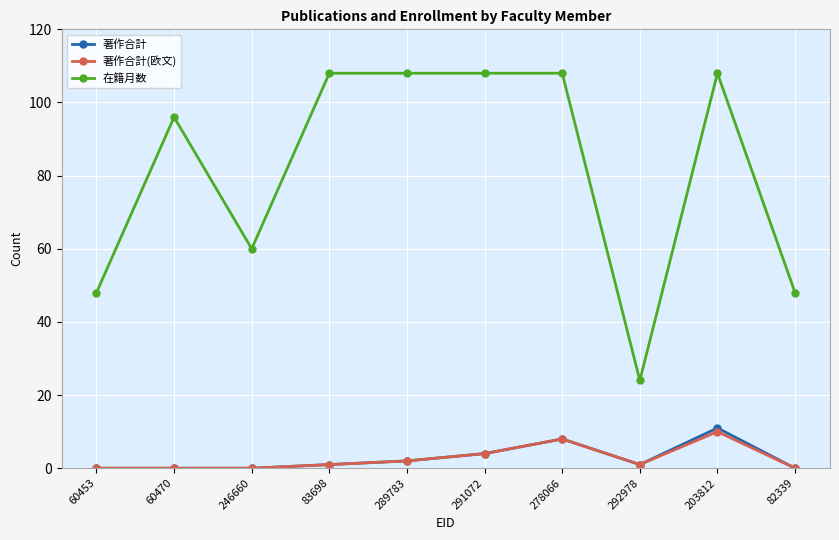

What is the spread (max minus min) of values at 278066?

100